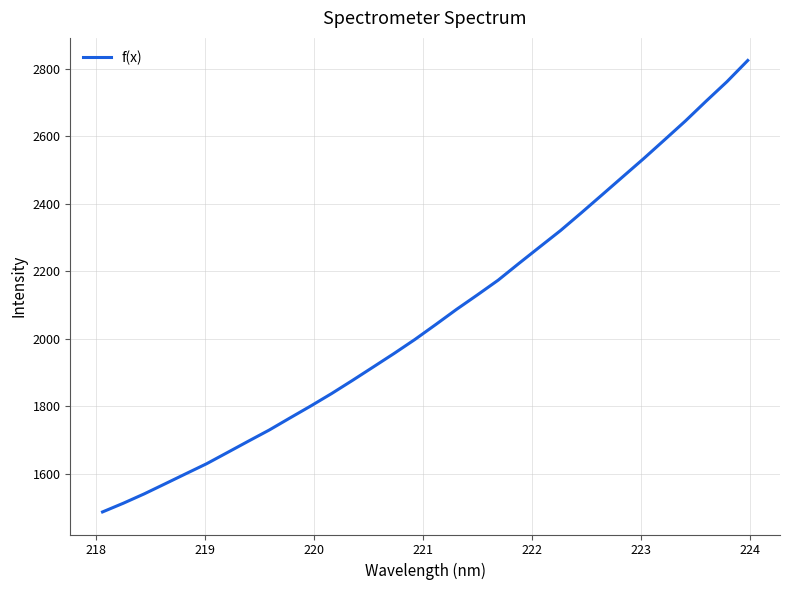

What is the difference between the maximum and minimum values?

1337.6